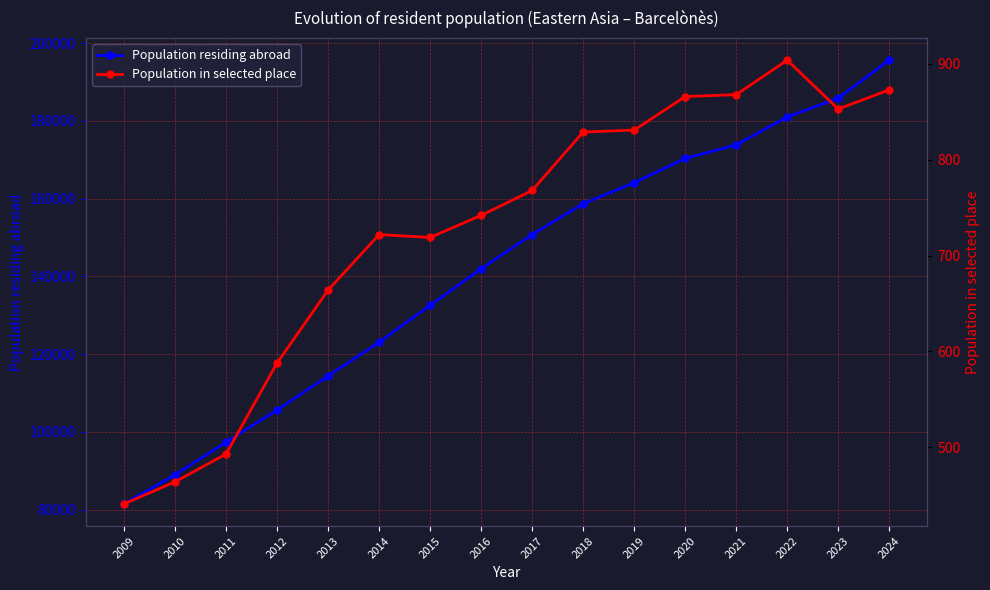

Which category has the highest value across all series?

2024